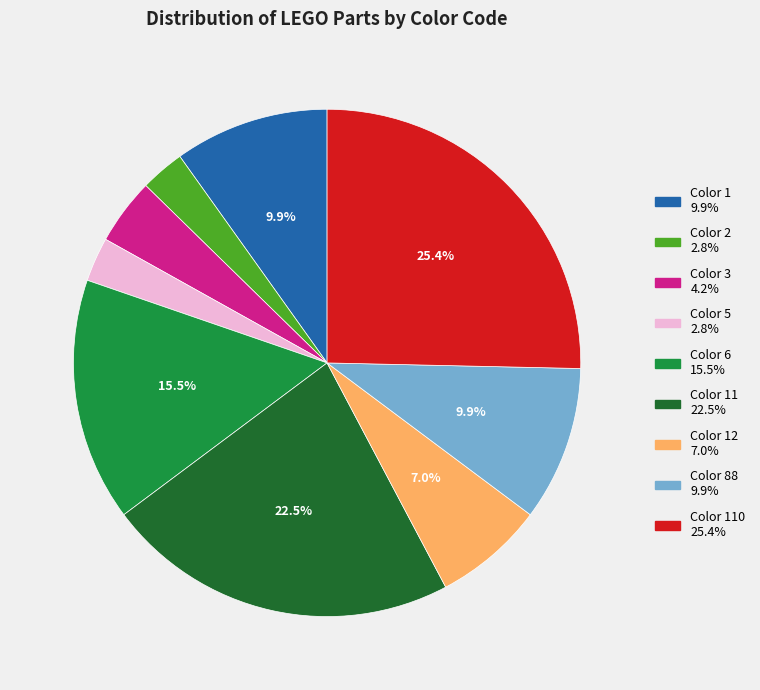

How many segments does this pie chart have?

9